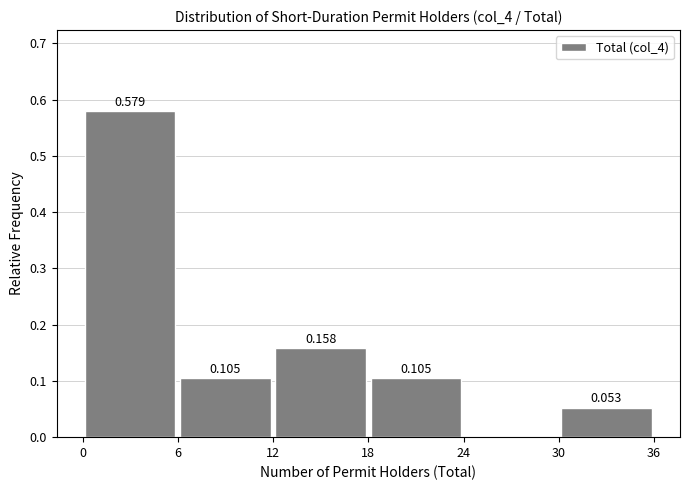

Over which range of the x-axis is the bar tallest?

0 to 6